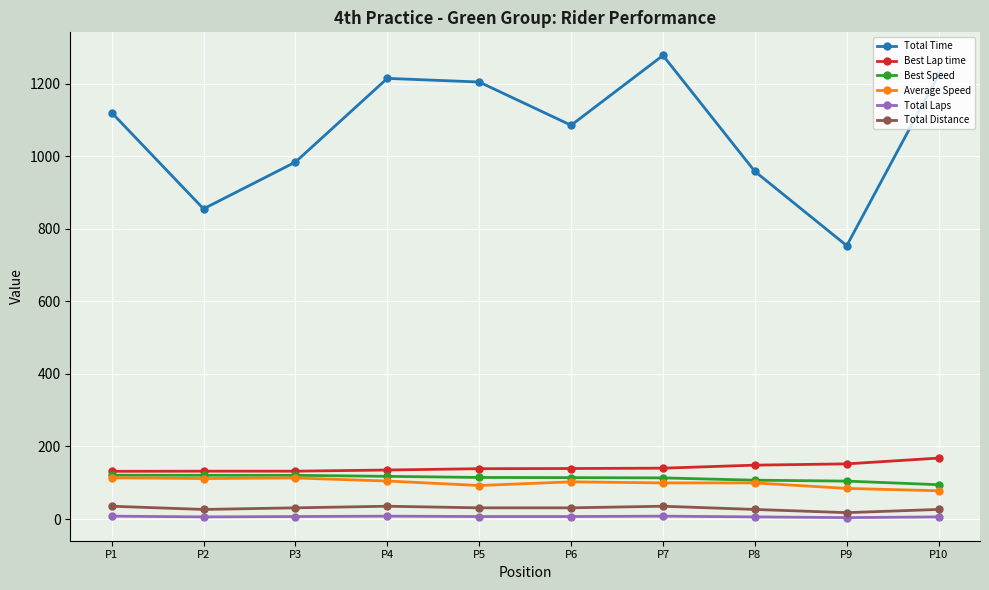

True or false: Total Laps and Average Speed intersect in this chart.

False